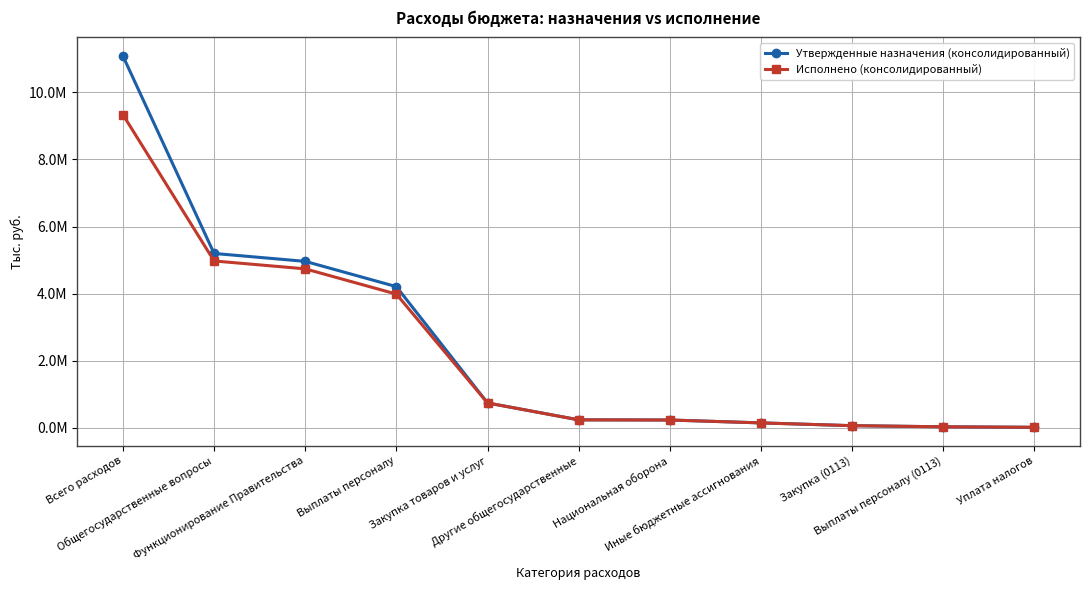

At which category is the sum across all series the highest?

Всего расходов